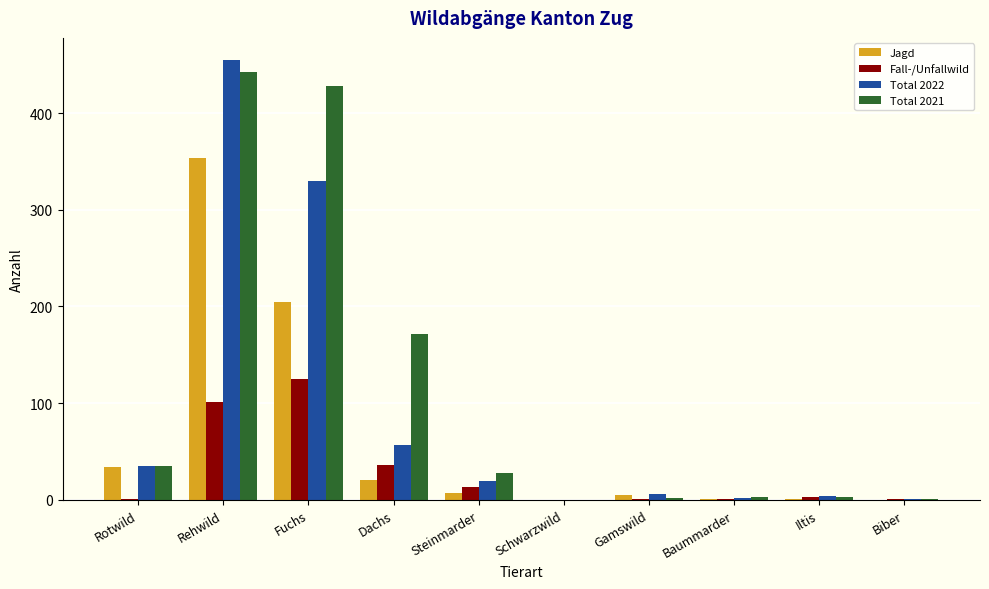

What is the approximate value of Jagd at Gamswild, to the nearest 5?

5